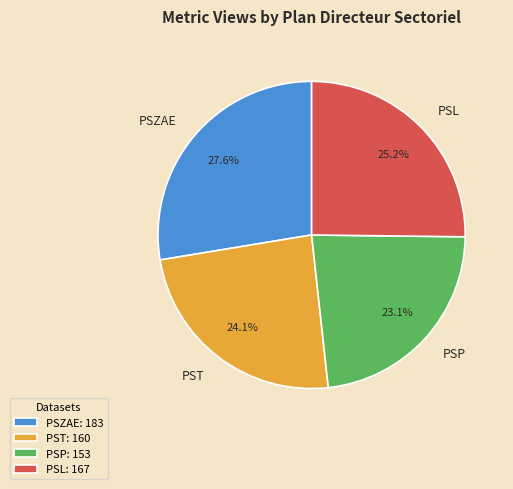

Rank the categories by value from highest to lowest.

PSZAE, PSL, PST, PSP